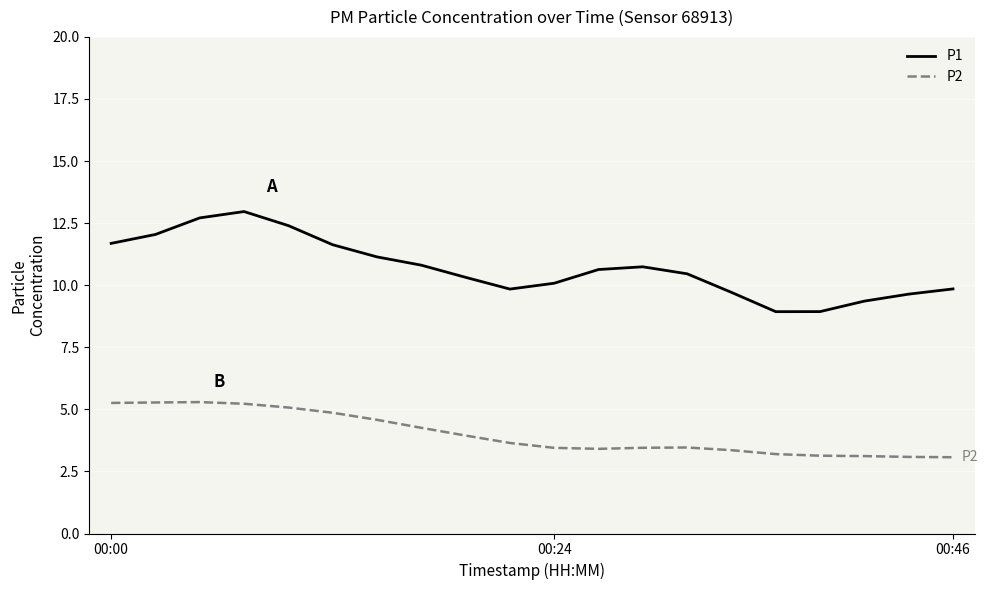

Which series has the widest spread of values?

P1